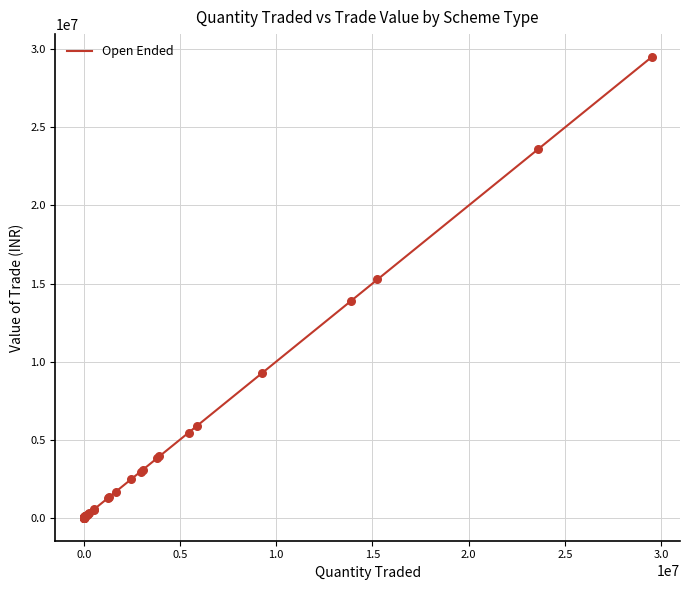

What is the difference between the maximum and minimum values?

29498973.5